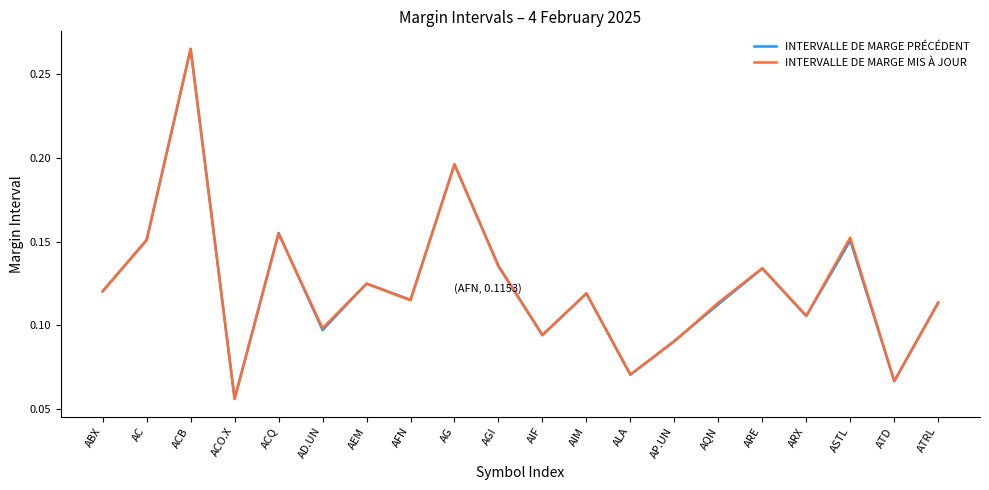

How many distinct data groups are displayed?

2